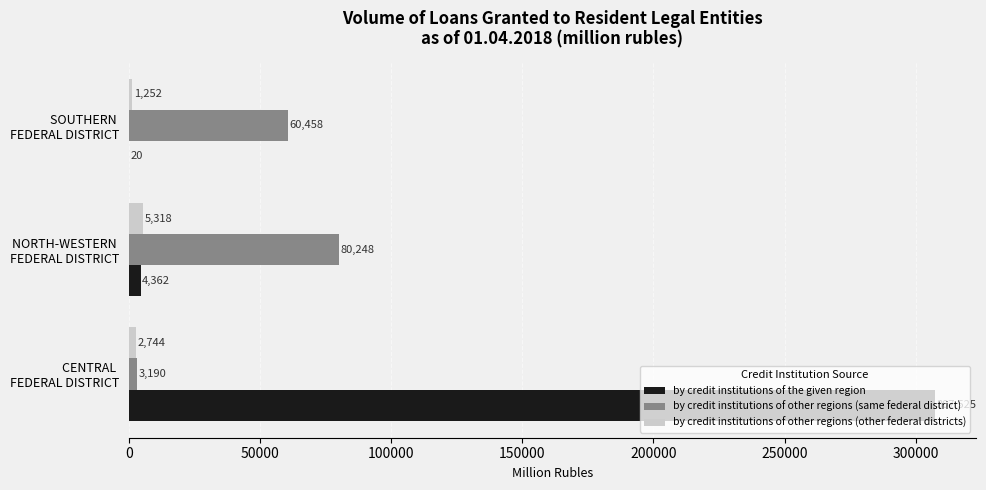

Which series has the largest total across all categories?

by credit institutions of the given region